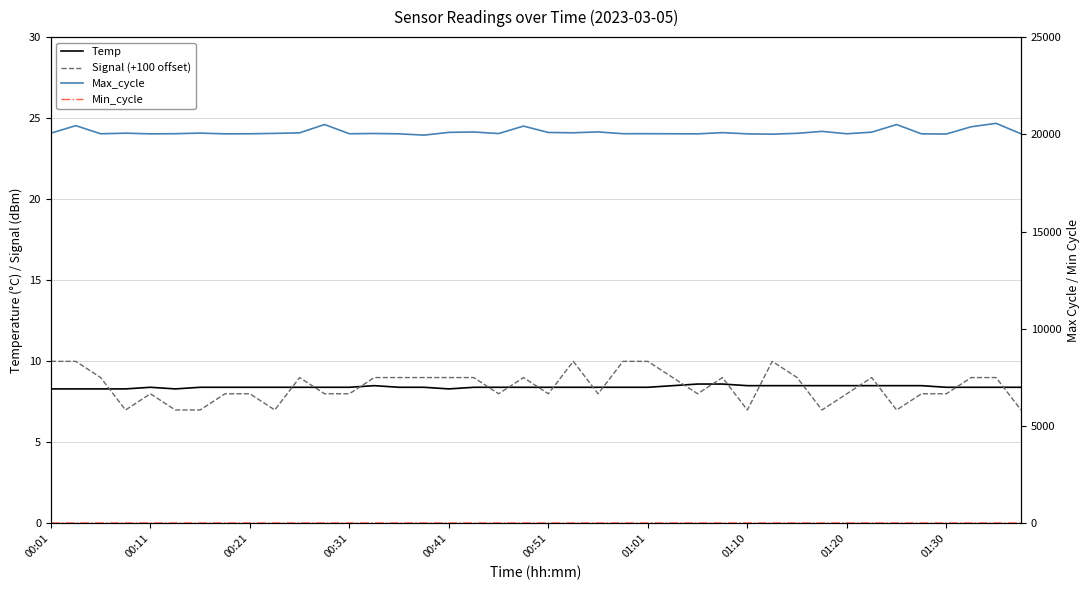

What is the greatest value displayed?

20567.0